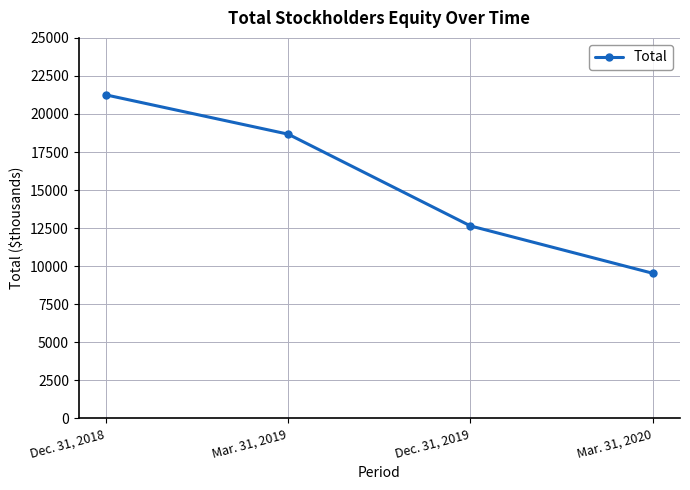

The chart shows a value of 12042 at Dec. 31, 2018. True or false?

False